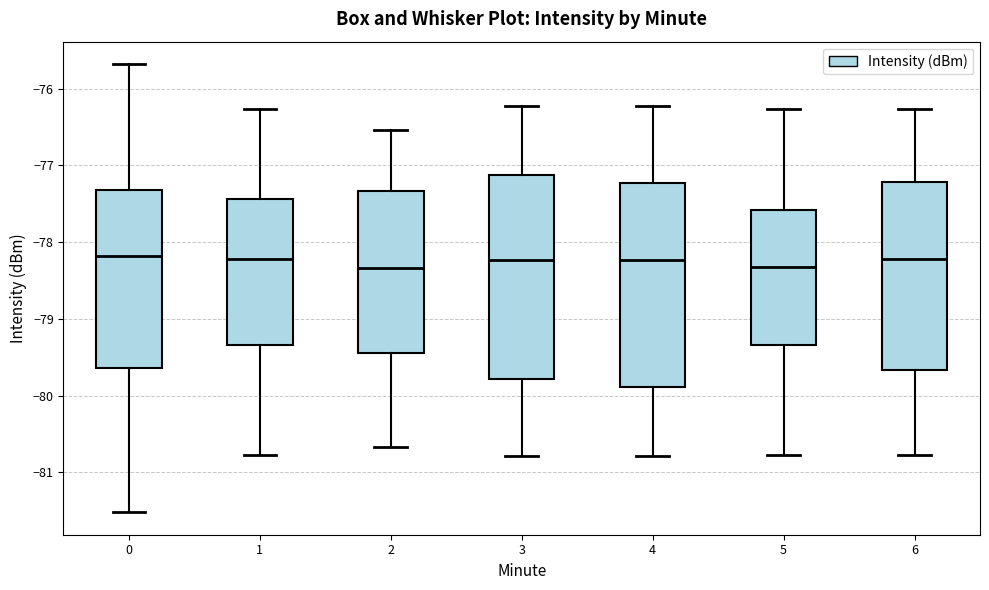

Where does the lower whisker of the box at x = 6 end on the y-axis? The values are not printed on the chart, so give them approximately, as read against the axis.

-80.8